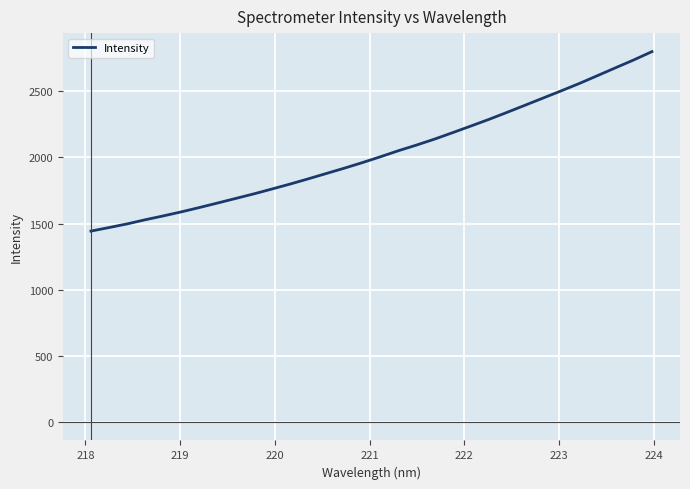

How many lines are shown in the chart?

1